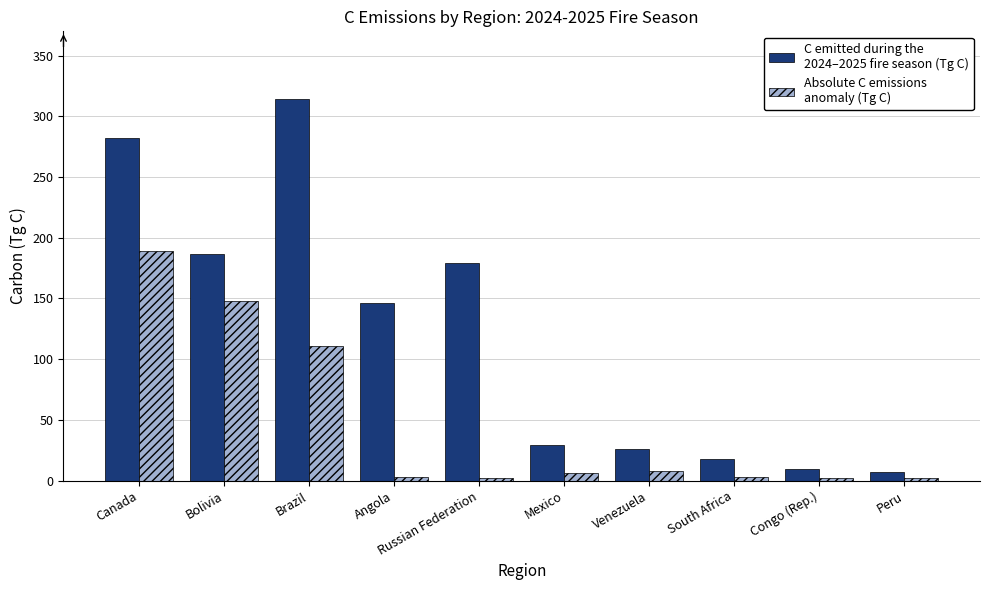

What is the greatest value displayed?

314